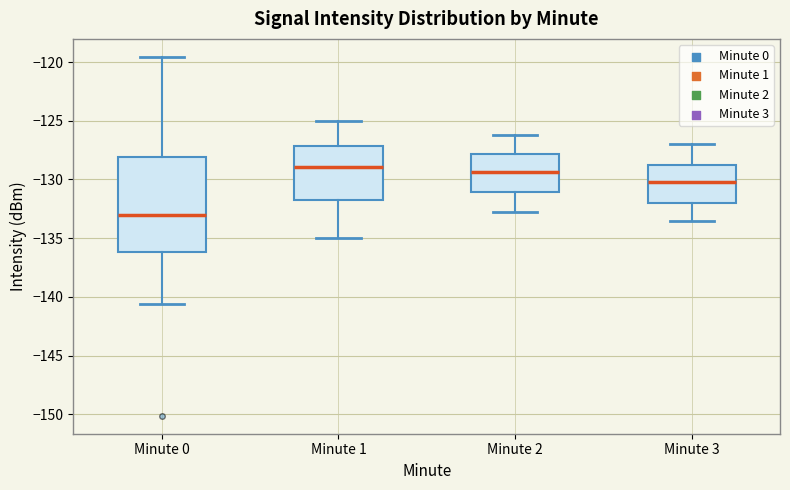

Reading left to right, transcribe this box plot: for each box, give where its median line is, the range the box spans, and where its two whiskers end, as read against the y-axis. The values are not printed on the chart, so give them approximately, as read against the axis.

Minute 0: median -133.0, box -136.0 to -128.0, whiskers -140.5 to -119.5
Minute 1: median -129.0, box -131.5 to -127.0, whiskers -135.0 to -125.0
Minute 2: median -129.5, box -131.0 to -128.0, whiskers -133.0 to -126.0
Minute 3: median -130.0, box -132.0 to -128.5, whiskers -133.5 to -127.0